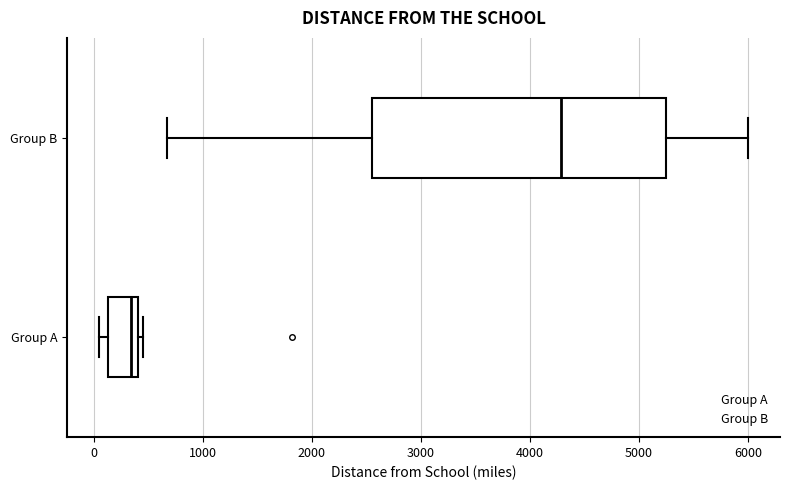

Where is the left edge of the box for Group B on the x-axis? The values are not printed on the chart, so give them approximately, as read against the axis.

2600